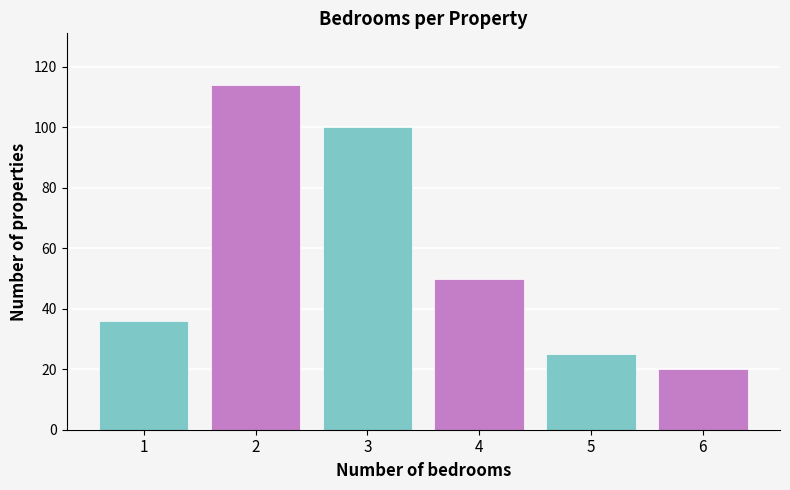

Reading left to right, list all the values displayed in this chart.

36	114	100	50	25	20